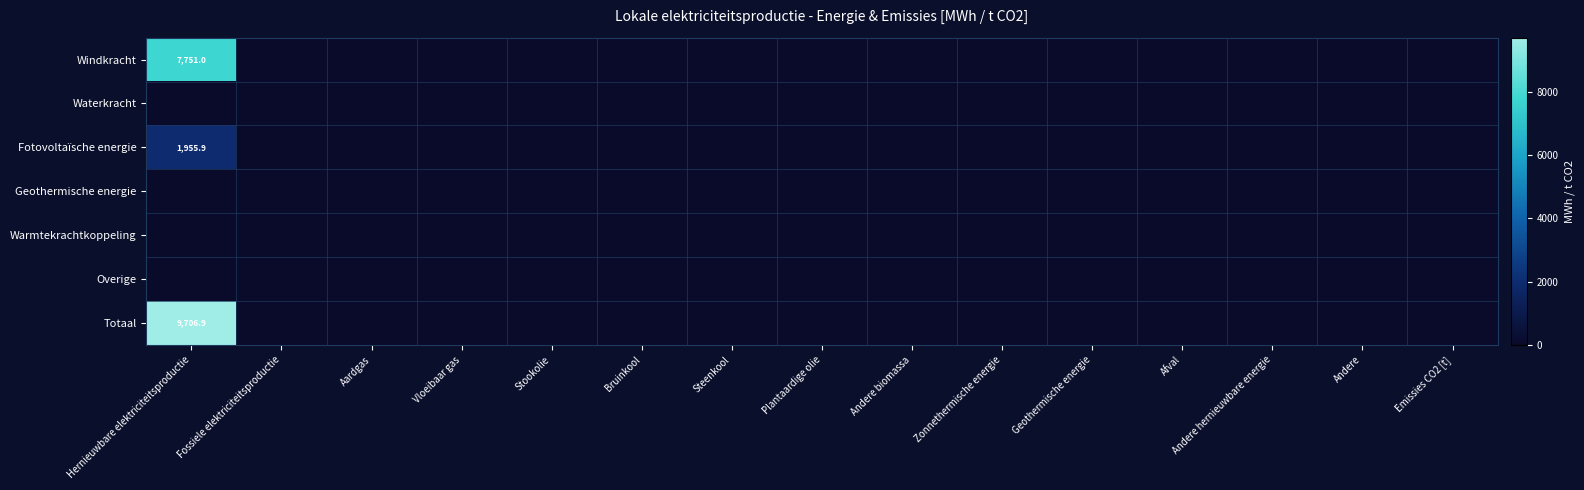

At how many categories does at least one series exceed 2350?

1